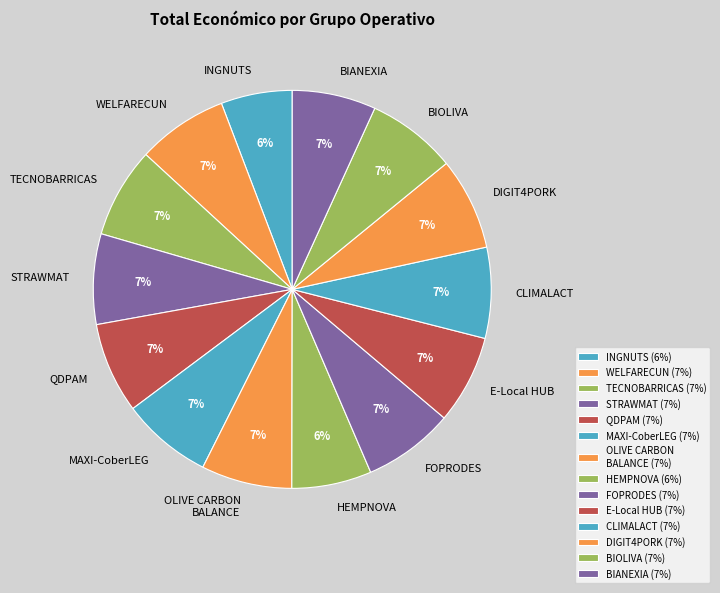

To the nearest percent, what portion does FOPRODES represent?

7%